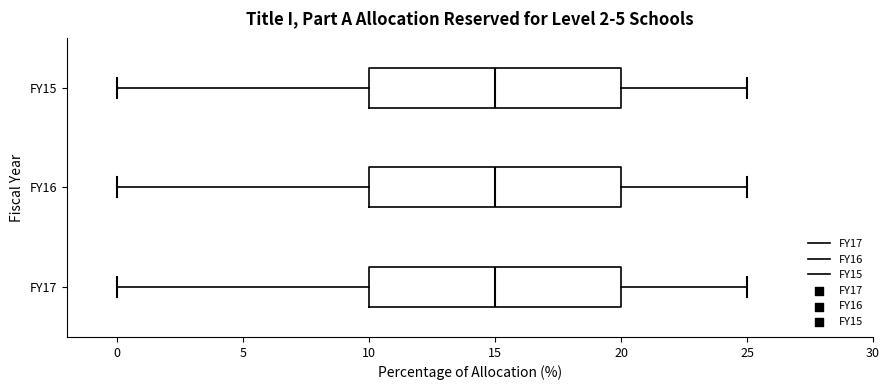

Where does the left whisker of the box for FY16 end on the x-axis? The values are not printed on the chart, so give them approximately, as read against the axis.

0